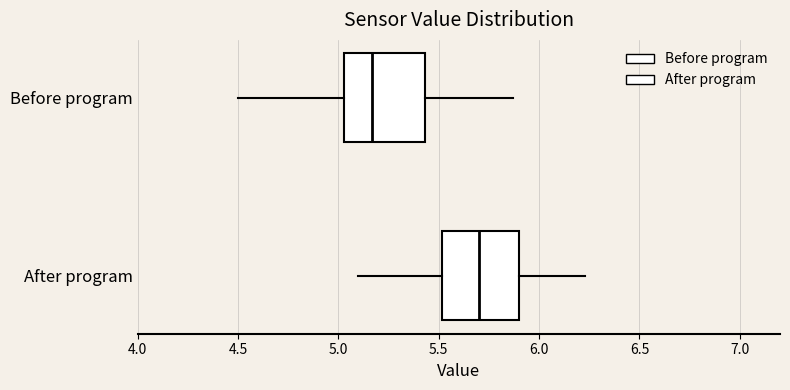

Reading bottom to top, transcribe this box plot: for each box, give where its median line is, the range the box spans, and where its two whiskers end, as read against the x-axis. The values are not printed on the chart, so give them approximately, as read against the axis.

After program: median 5.70, box 5.50 to 5.90, whiskers 5.10 to 6.25
Before program: median 5.15, box 5.05 to 5.45, whiskers 4.50 to 5.85